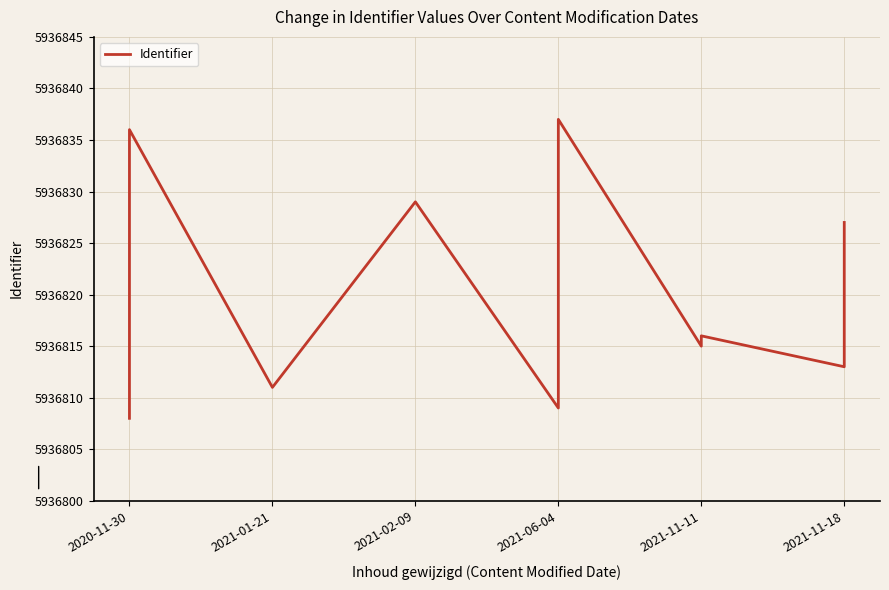

How many lines are shown in the chart?

1